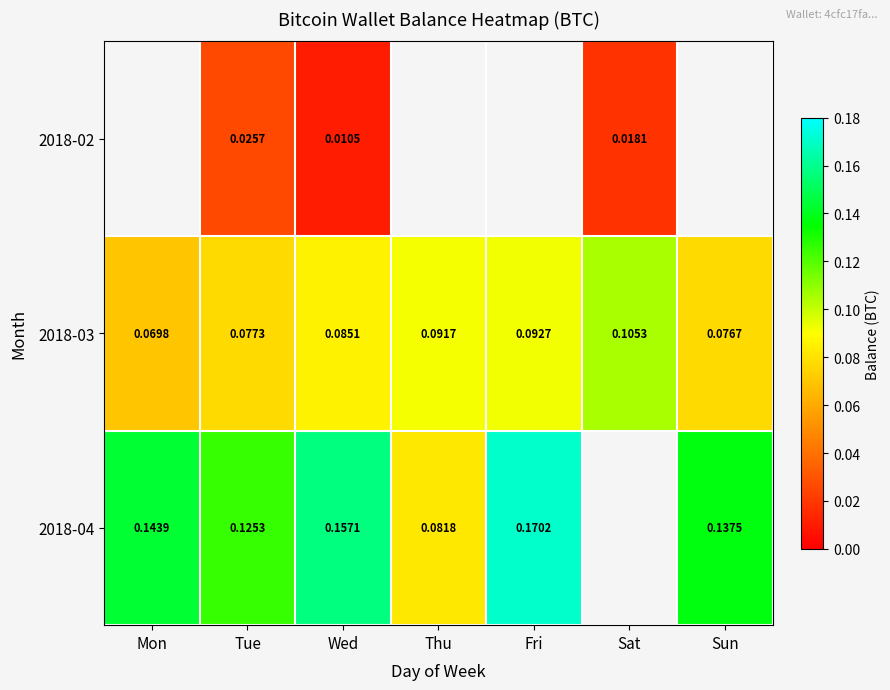

At which label is 2018-03 closest to 0?

Mon